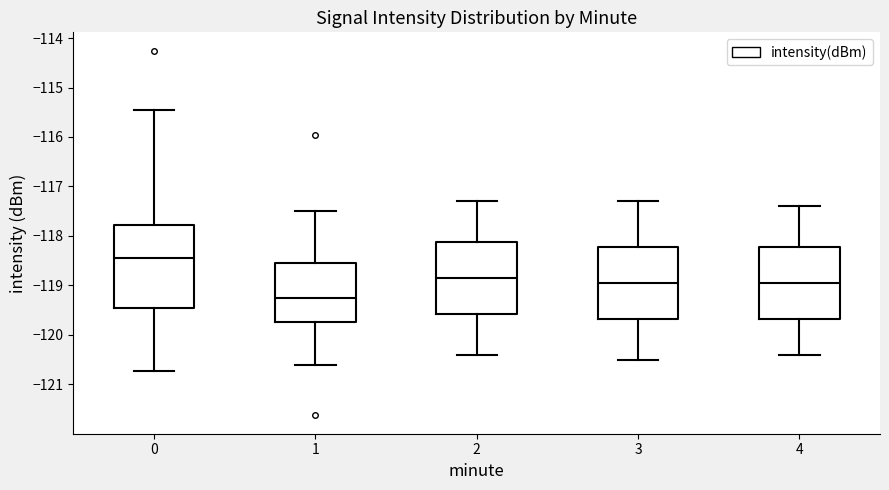

Which box's median line is the lowest?

1